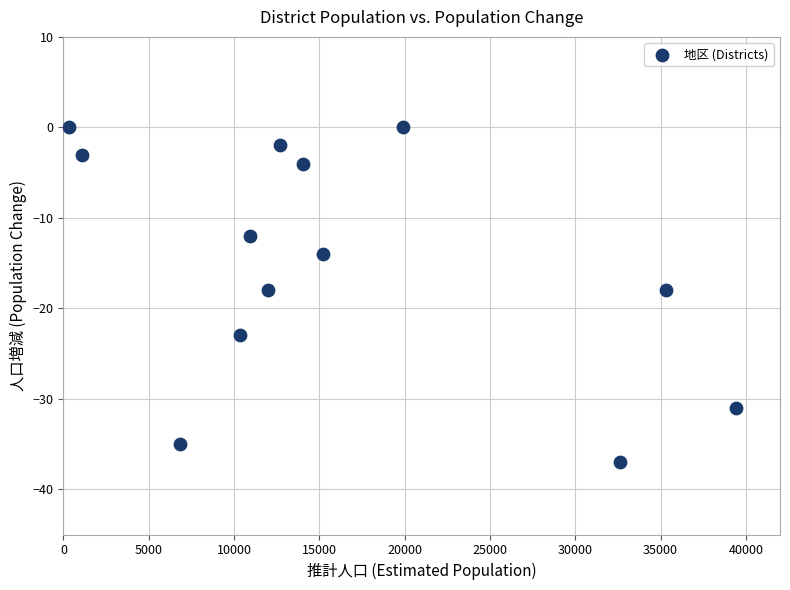

What is the range of X values (max minus min)?

39116